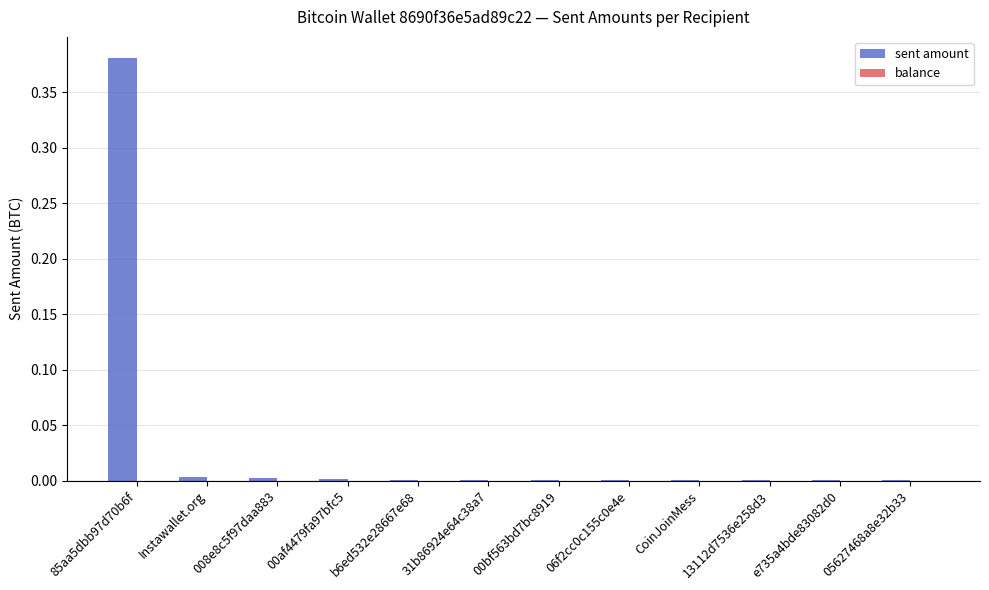

True or false: the data shows 0.0 at Instawallet.org.

True